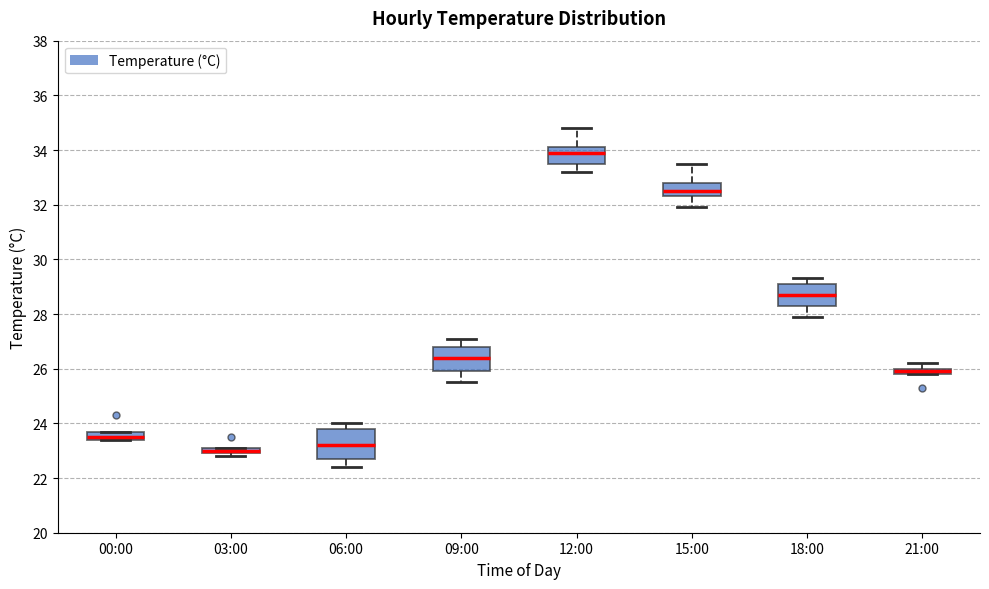

Where is the upper edge of the box for 00:00 on the y-axis? The values are not printed on the chart, so give them approximately, as read against the axis.

23.8